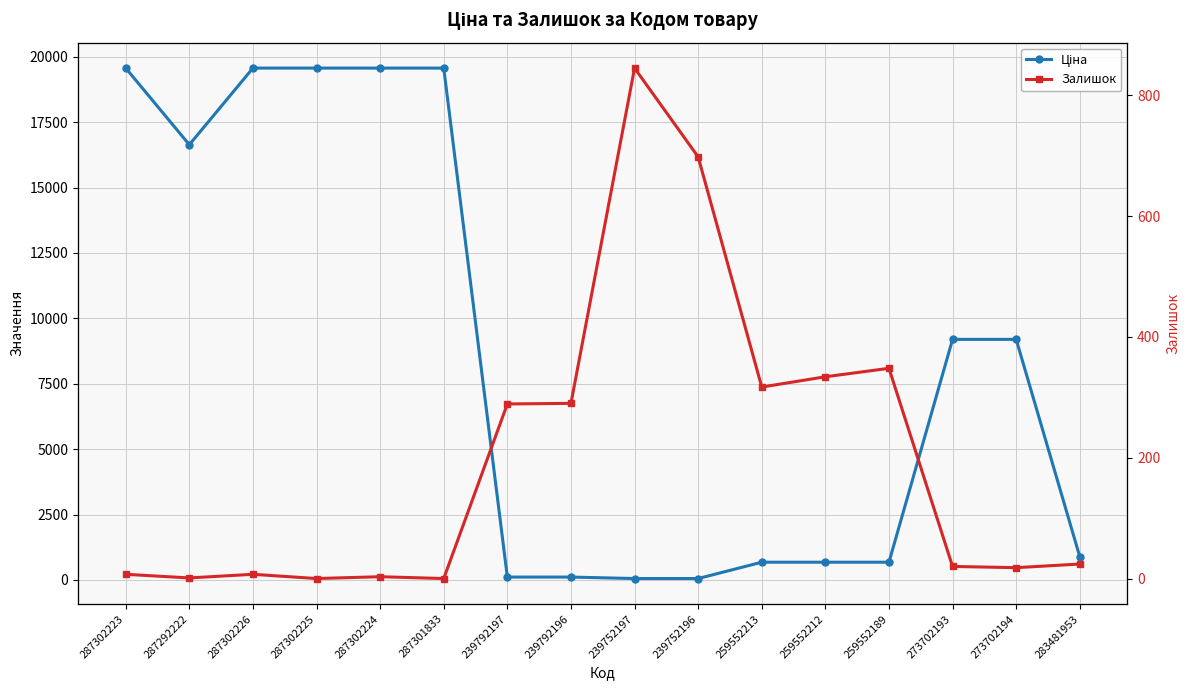

How many values in the Залишок series are below 24?

8